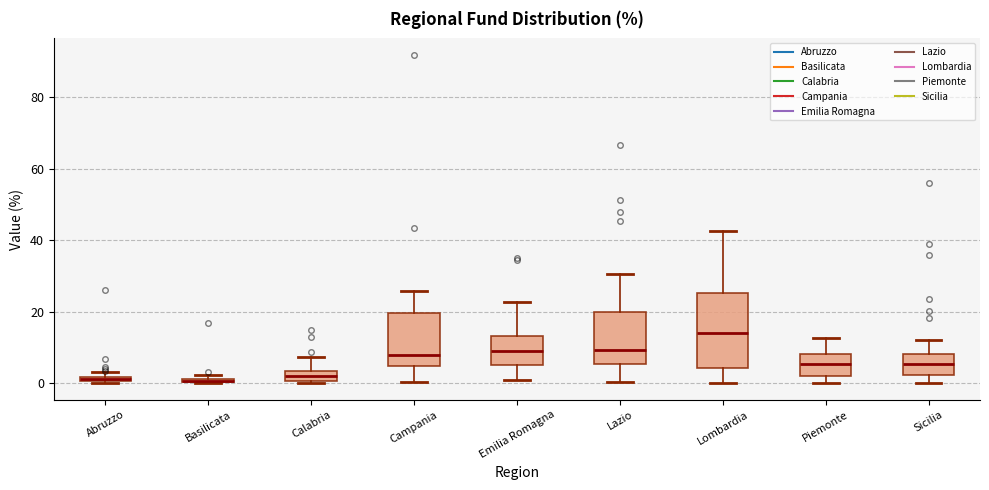

Comparing the boxes themselves (not the whiskers), which one is the tallest?

Lombardia